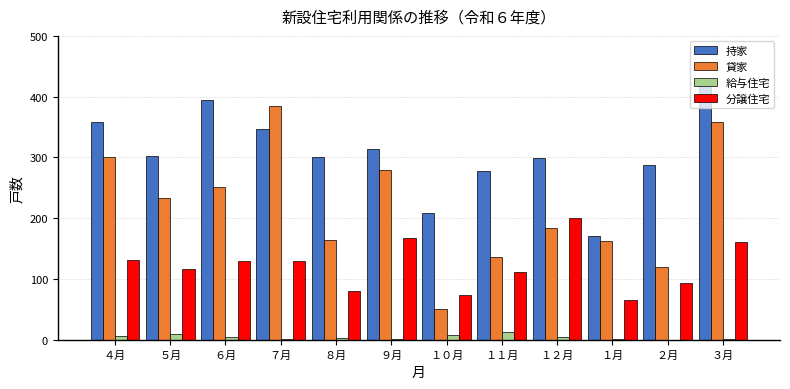

At which label does 分譲住宅 reach its peak?

１２月